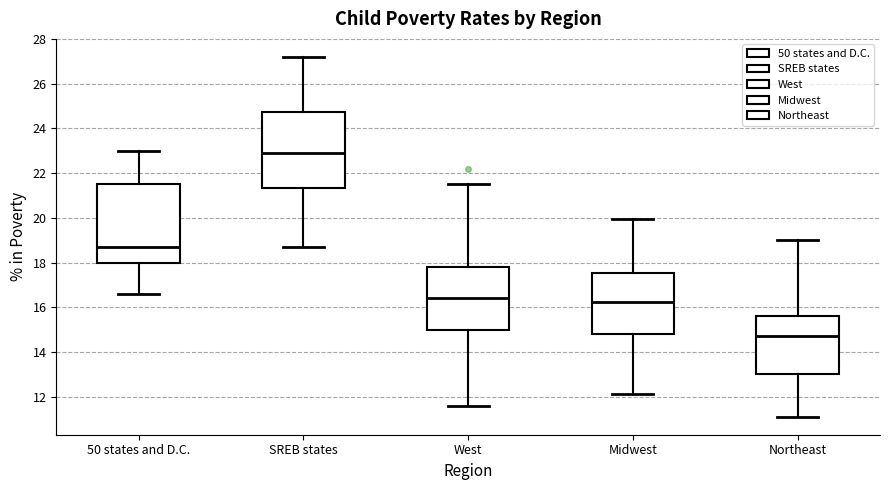

Where does the upper whisker of the box for 50 states and D.C. end on the y-axis? The values are not printed on the chart, so give them approximately, as read against the axis.

23.0